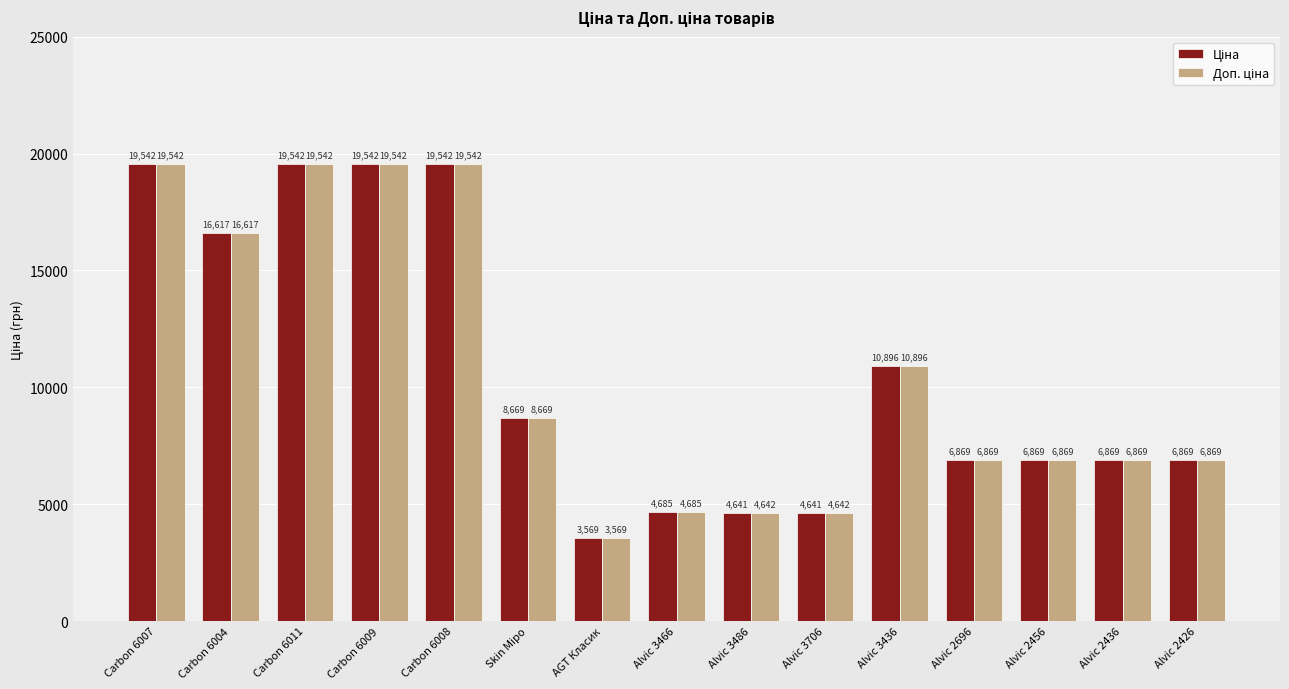

What is the maximum value shown in the chart?

19542.7